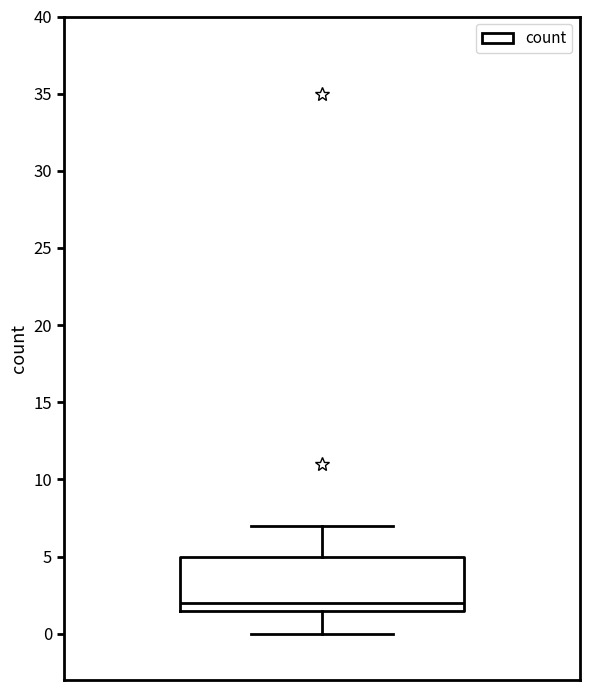

Transcribe this box plot: give where the median line is, the range the box spans, and where the two whiskers end, as read against the y-axis. The values are not printed on the chart, so give them approximately, as read against the axis.

median 2.0, box 1.5 to 5.0, whiskers 0.0 to 7.0